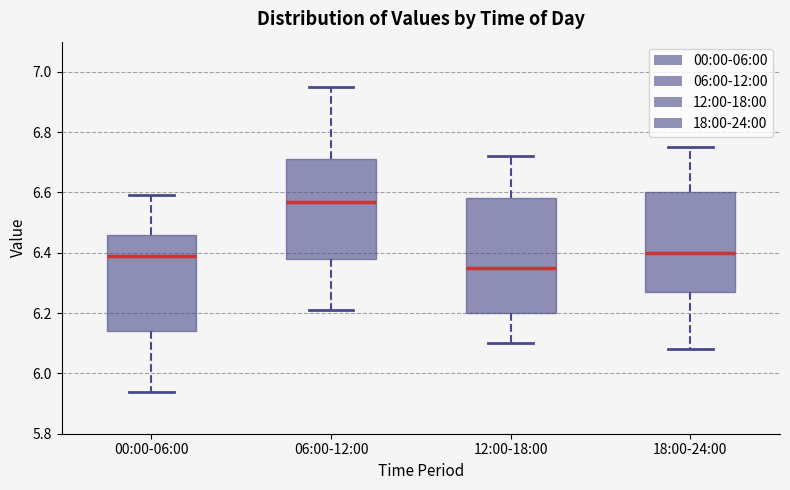

Which box has the lowest median line?

12:00-18:00